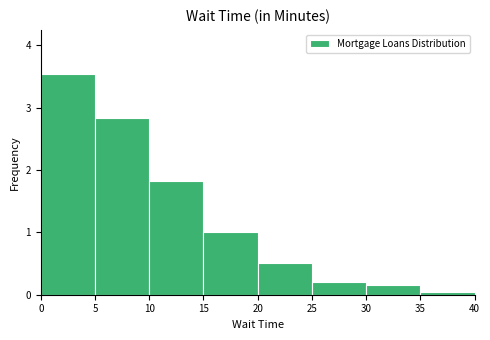

Reading left to right, list every bar in this chart as the range it spans on the x-axis followed by its height. The values are not printed on the chart, so give them approximately, as read against the axis.

0 to 5: 3.5
5 to 10: 2.8
10 to 15: 1.8
15 to 20: 1.0
20 to 25: 0.5
25 to 30: 0.2
30 to 35: 0.2
35 to 40: under 0.1